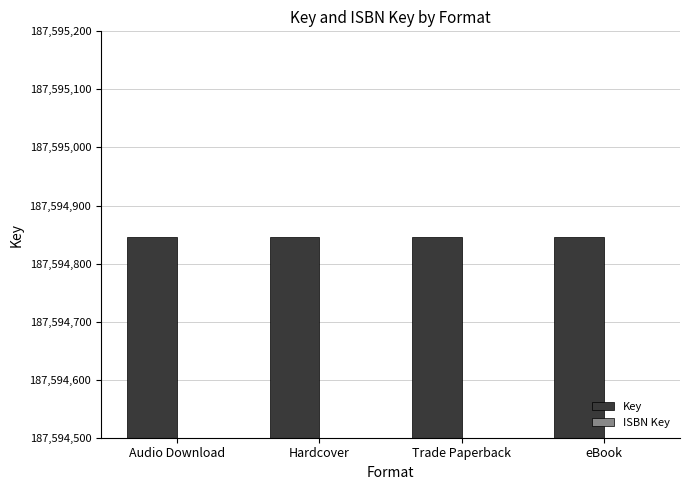

Reading left to right, list all the values displayed in this chart.

Key: 187594845.0	187594845.0	187594845.0	187594845.0
ISBN Key: 181966999.7	181966999.7	181966999.7	181966999.7